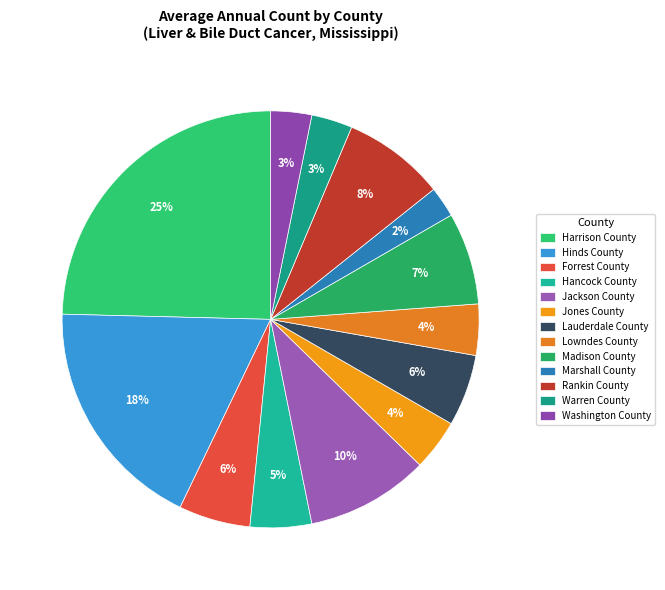

To the nearest percent, what portion does Lowndes County represent?

4%